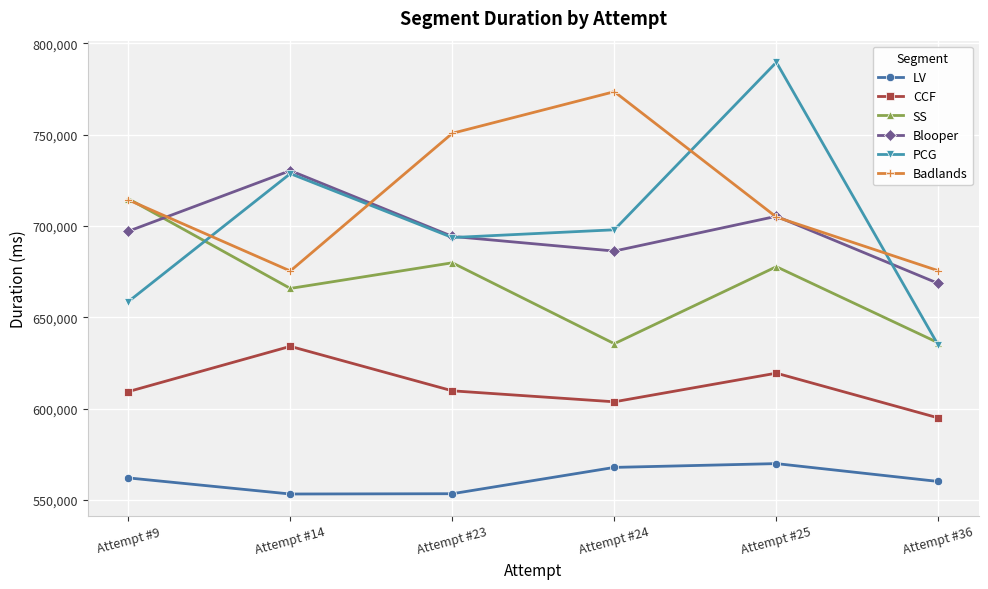

How many distinct data groups are displayed?

6